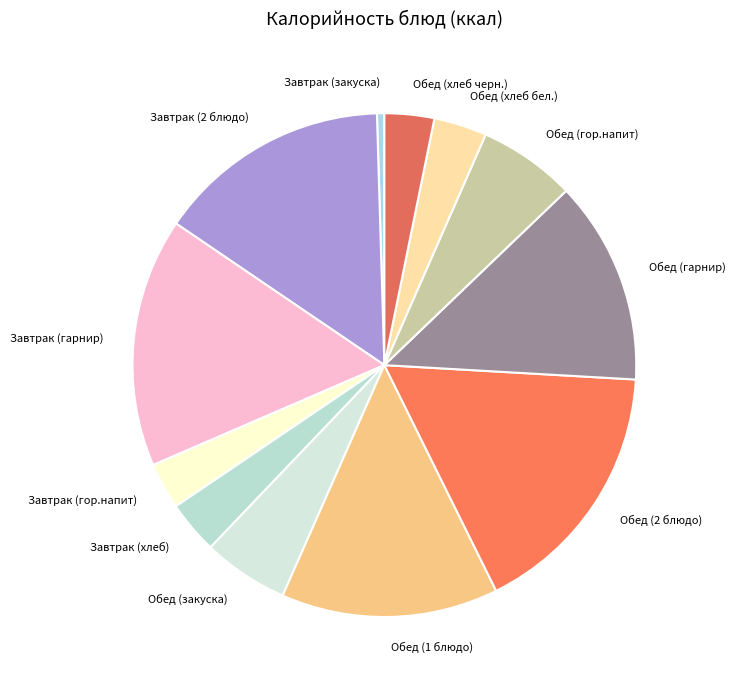

The Обед (2 блюдо) slice represents 17% of the pie. True or false?

True